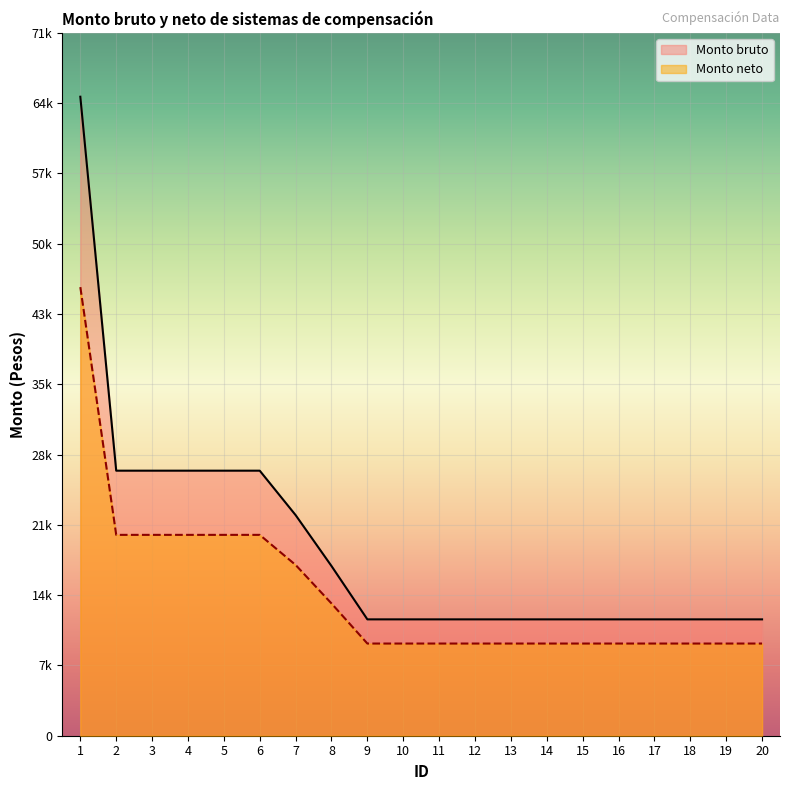

What is the average value of the Monto bruto series?

19164.5